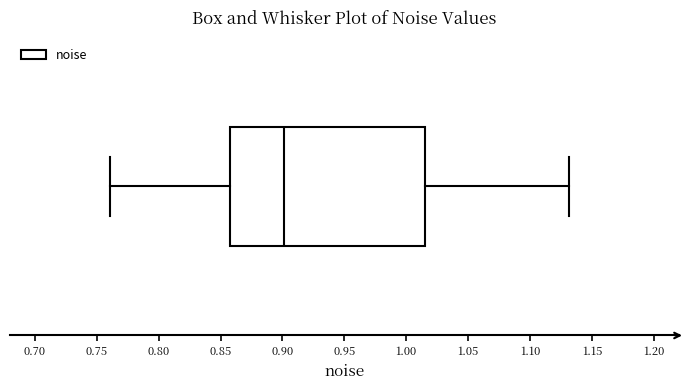

Transcribe this box plot: give where the median line is, the range the box spans, and where the two whiskers end, as read against the x-axis. The values are not printed on the chart, so give them approximately, as read against the axis.

median 0.900, box 0.860 to 1.015, whiskers 0.760 to 1.130